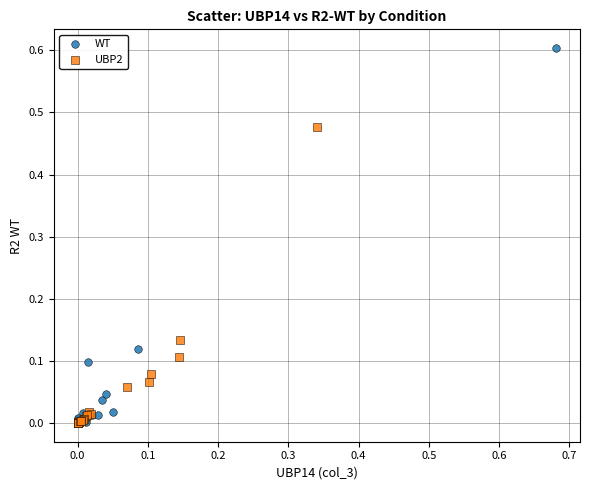

Which series has the widest spread of Y values?

WT